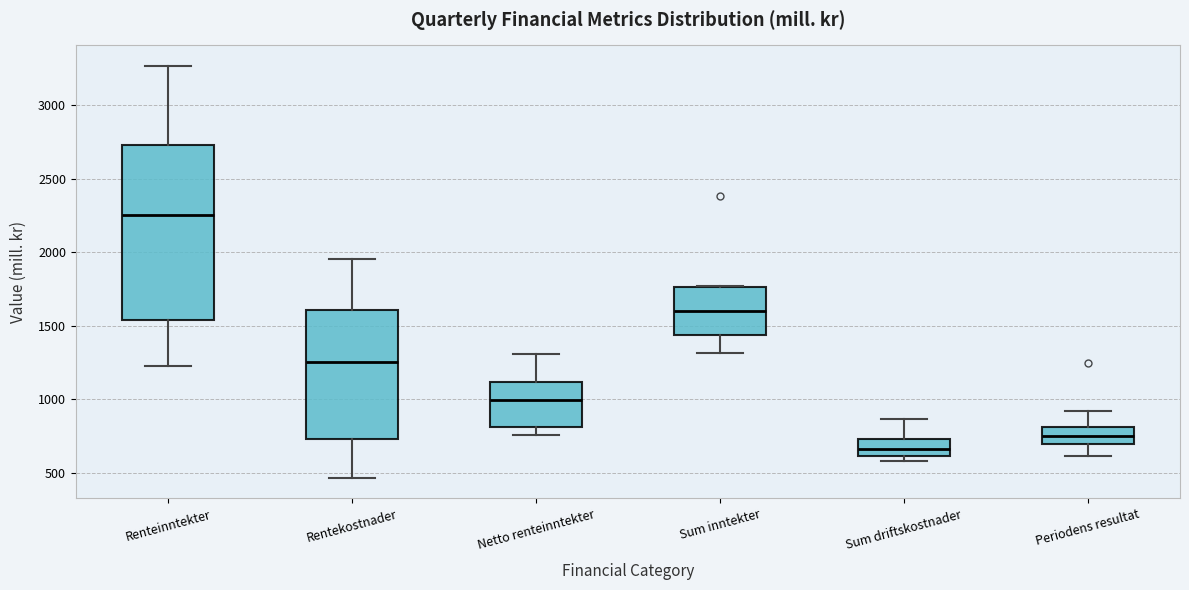

Which box is the tallest, from its lower edge to its upper edge?

Renteinntekter